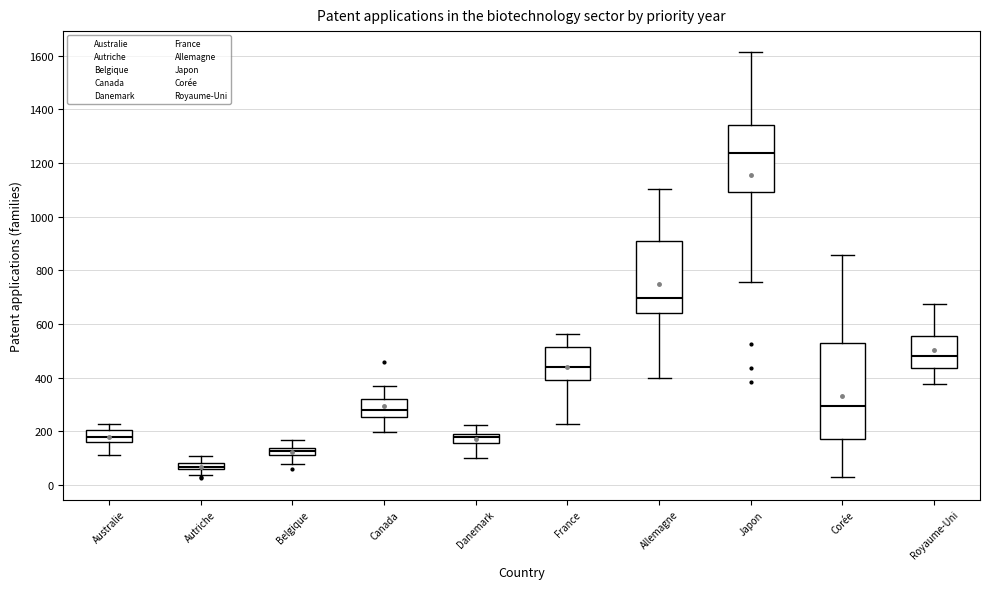

Which box is the tallest, from its lower edge to its upper edge?

Corée